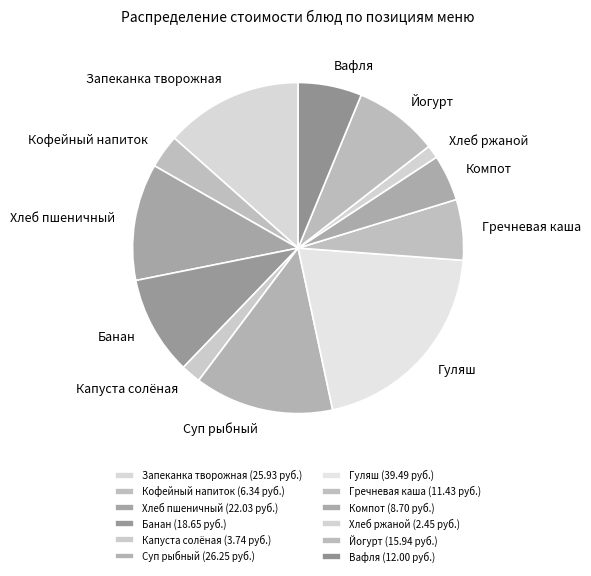

Does any single category account for the majority?

No